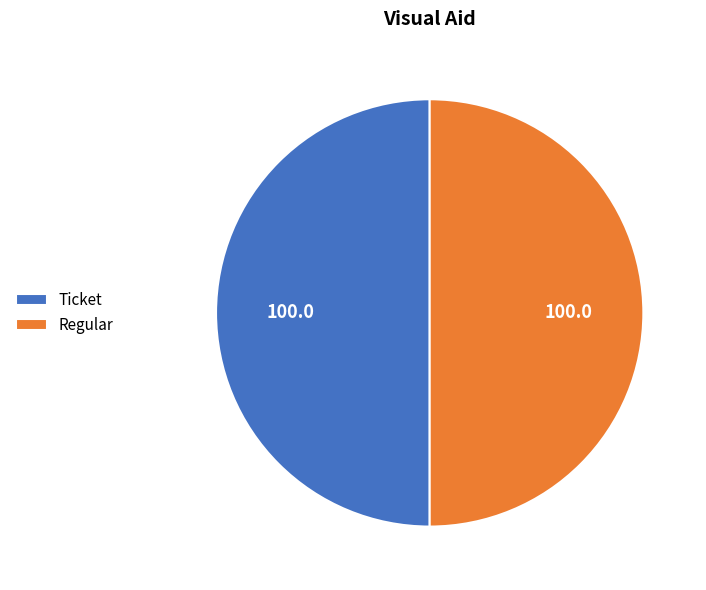

How many segments does this pie chart have?

2